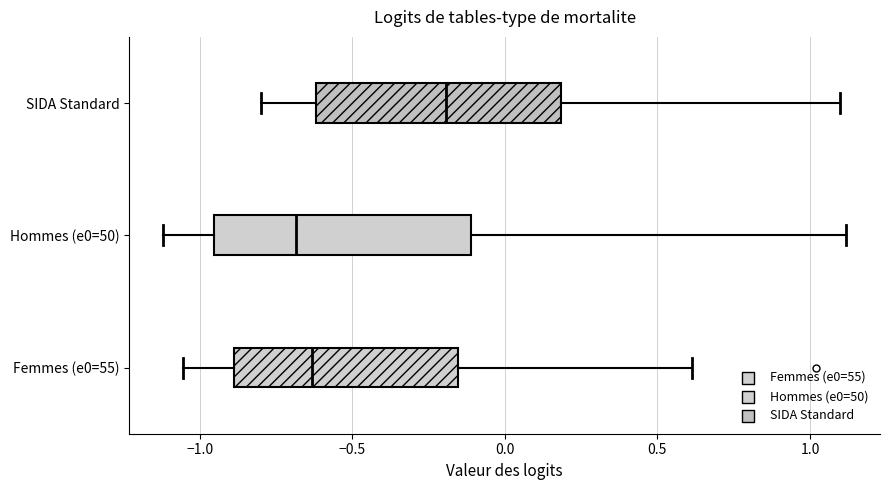

Reading bottom to top, transcribe this box plot: for each box, give where its median line is, the range the box spans, and where its two whiskers end, as read against the x-axis. The values are not printed on the chart, so give them approximately, as read against the axis.

Femmes (e0=55): median -0.65, box -0.90 to -0.15, whiskers -1.05 to 0.60
Hommes (e0=50): median -0.70, box -0.95 to -0.10, whiskers -1.10 to 1.10
SIDA Standard: median -0.20, box -0.60 to 0.20, whiskers -0.80 to 1.10